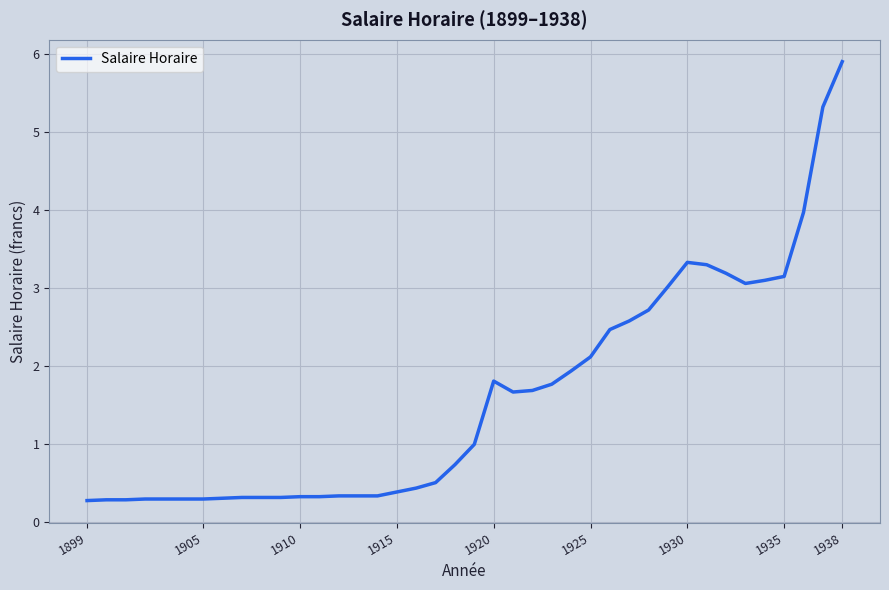

What is the maximum value shown in the chart?

5.9